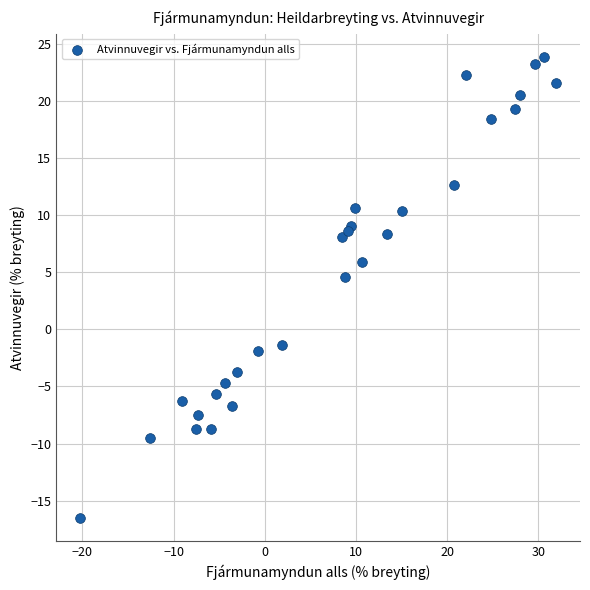

What is the range of X values (max minus min)?

52.2